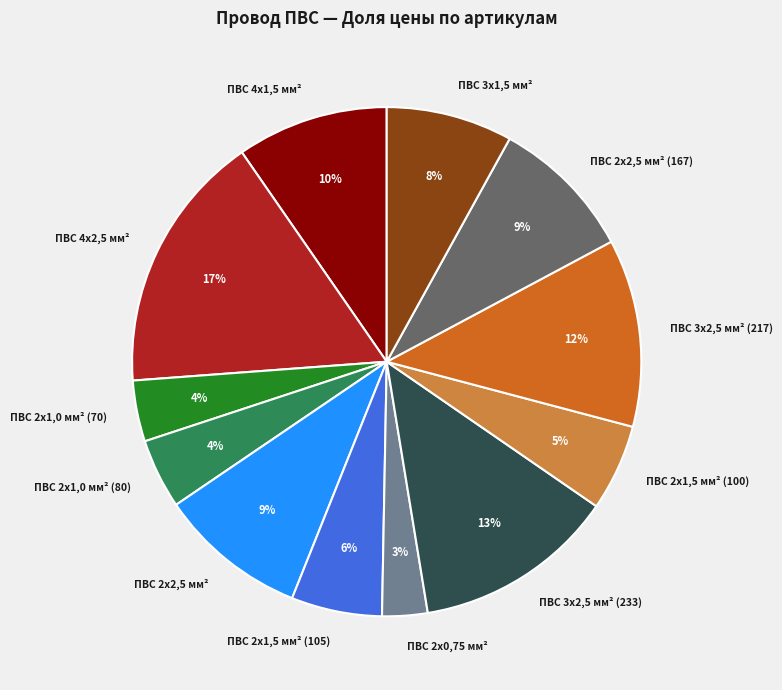

To the nearest percent, what percentage of the pie is ПВС 2x2,5 мм²?

9%